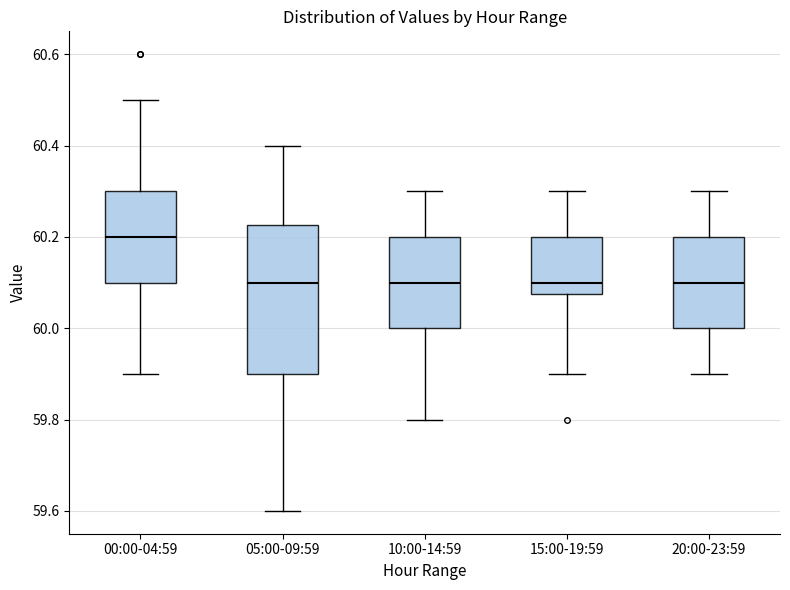

Which box is the tallest, from its lower edge to its upper edge?

05:00-09:59